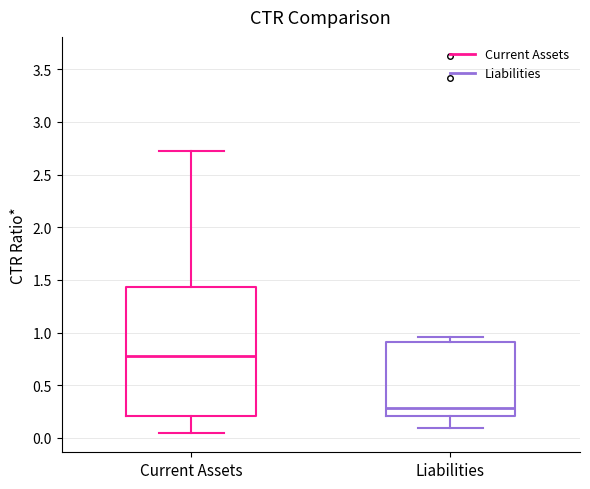

Comparing the boxes themselves (not the whiskers), which one is the tallest?

Current Assets